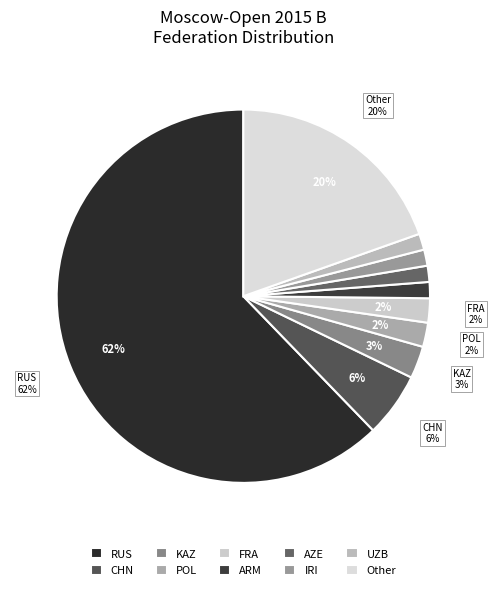

Is the sum of UZB and IRI greater than half?

No